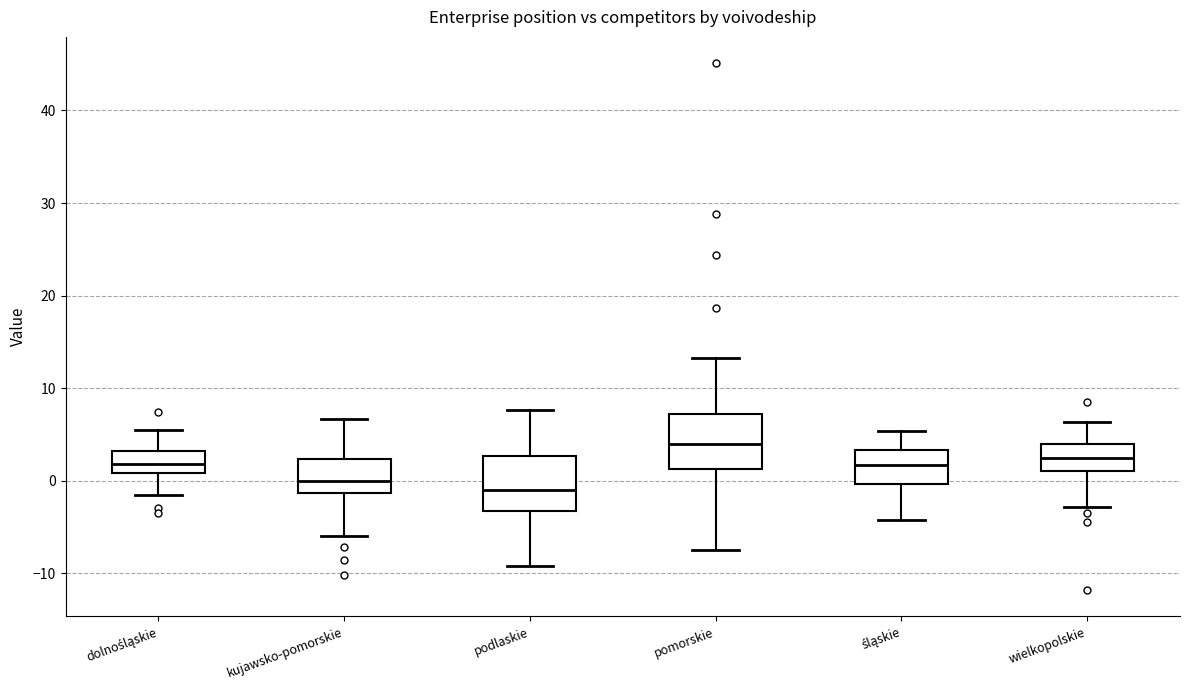

Where is the lower edge of the box for pomorskie on the y-axis? The values are not printed on the chart, so give them approximately, as read against the axis.

1